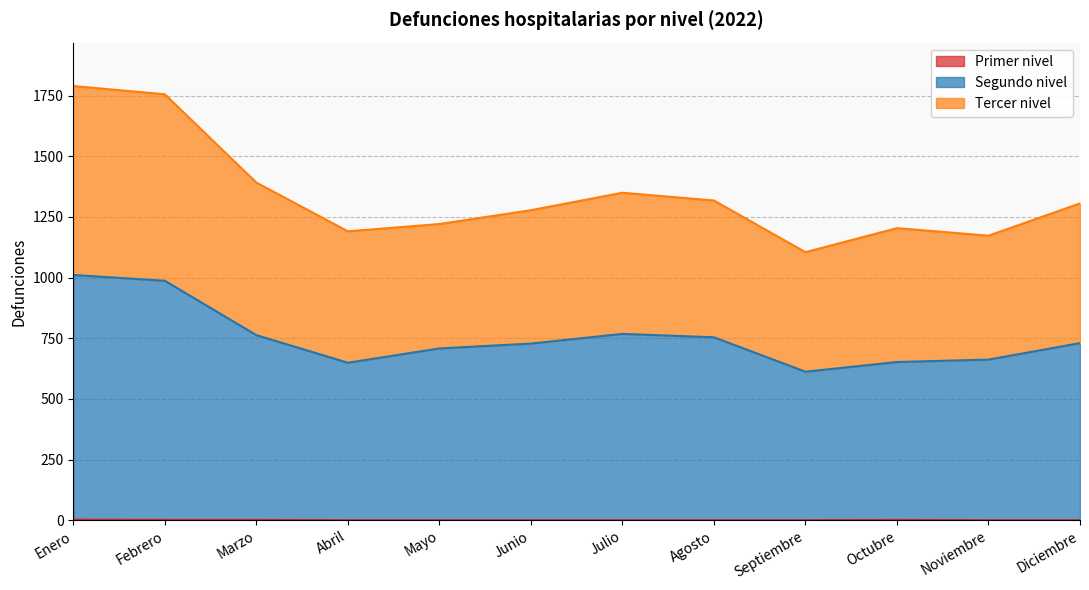

In Segundo nivel, how many points are lower than both neighbors (excluding endpoints)?

2